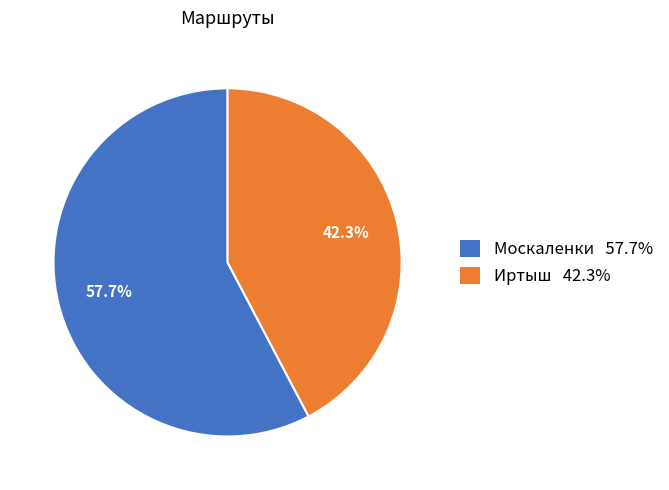

How many slices are in this pie chart?

2